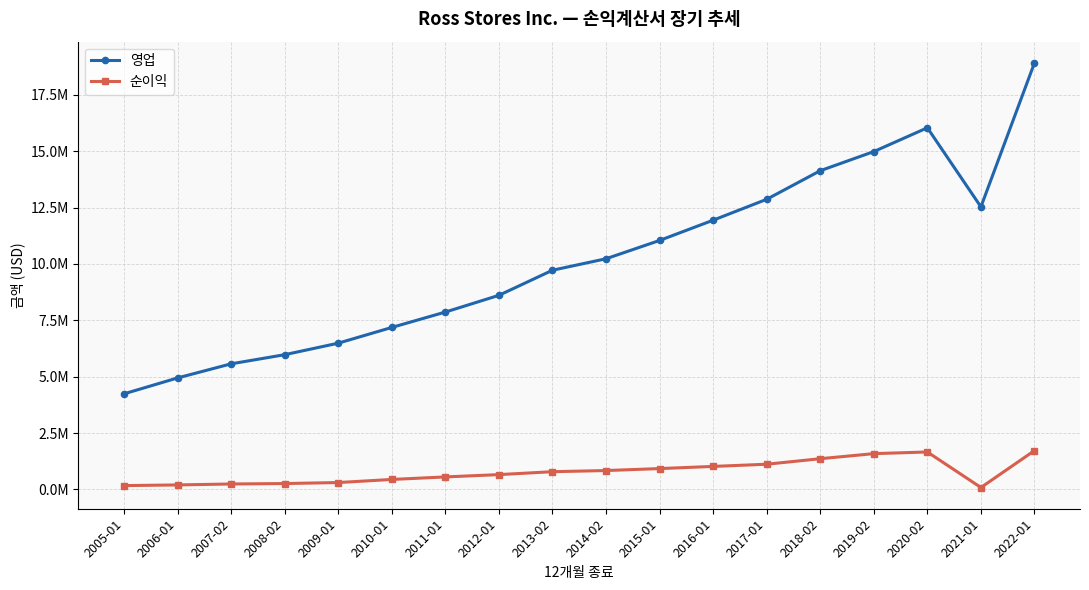

True or false: 순이익 and 영업 intersect in this chart.

False